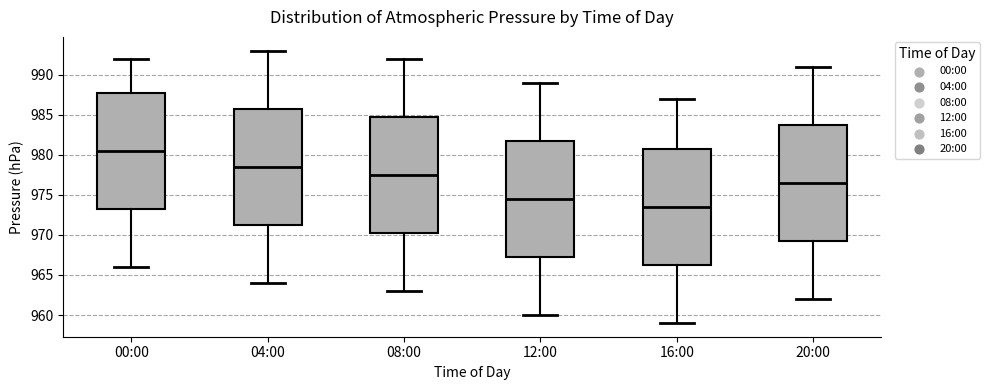

Reading left to right, transcribe this box plot: for each box, give where its median line is, the range the box spans, and where its two whiskers end, as read against the y-axis. The values are not printed on the chart, so give them approximately, as read against the axis.

00:00: median 980.5, box 973.5 to 988.0, whiskers 966.0 to 992.0
04:00: median 978.5, box 971.5 to 986.0, whiskers 964.0 to 993.0
08:00: median 977.5, box 970.5 to 985.0, whiskers 963.0 to 992.0
12:00: median 974.5, box 967.5 to 982.0, whiskers 960.0 to 989.0
16:00: median 973.5, box 966.5 to 981.0, whiskers 959.0 to 987.0
20:00: median 976.5, box 969.5 to 984.0, whiskers 962.0 to 991.0